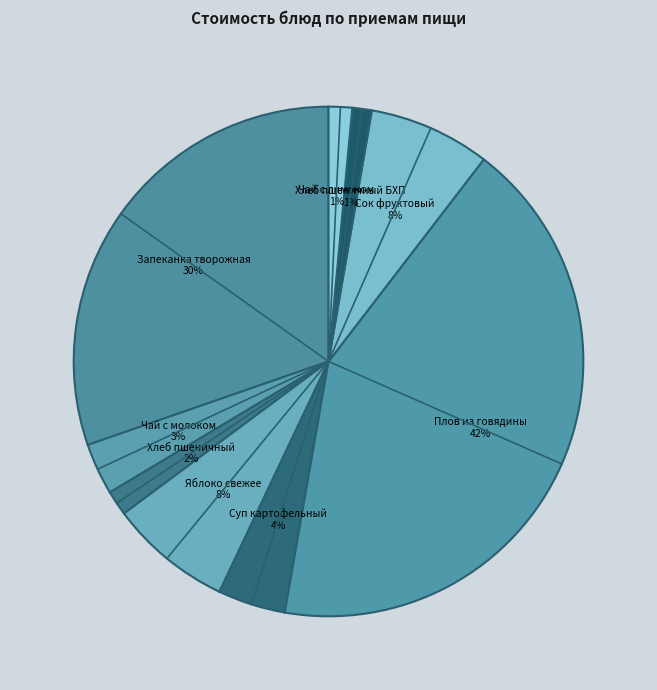

To the nearest percent, what is the difference between the largest and smallest slice percentages?

41%